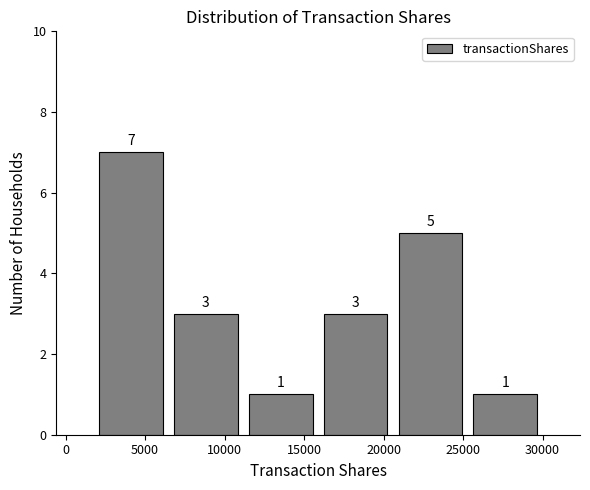

Reading left to right, transcribe this chart: for each bar, give the range it covers on the x-axis and its height. The bar edges are not printed on the chart, so give them approximately, as read against the axis.

2000 to 6500: 7
6500 to 11000: 3
11000 to 16000: 1
16000 to 20500: 3
20500 to 25500: 5
25500 to 30000: 1